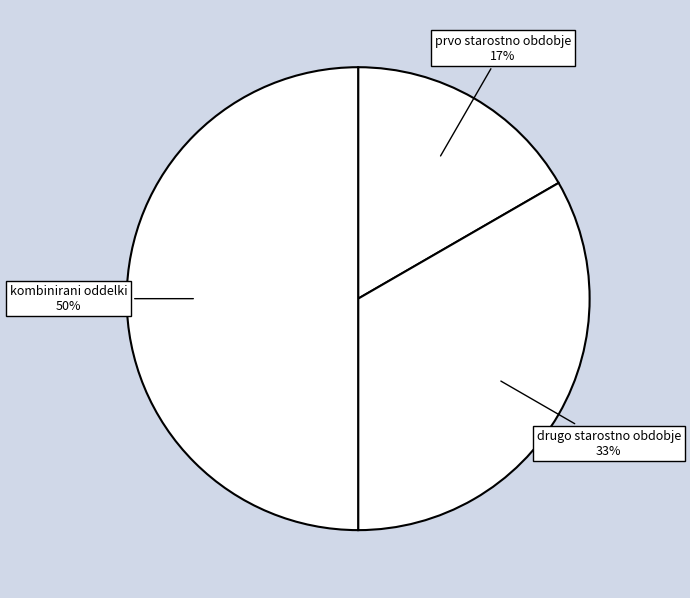

To the nearest percent, what is the difference between the kombinirani oddelki and drugo starostno obdobje slice percentages?

17%